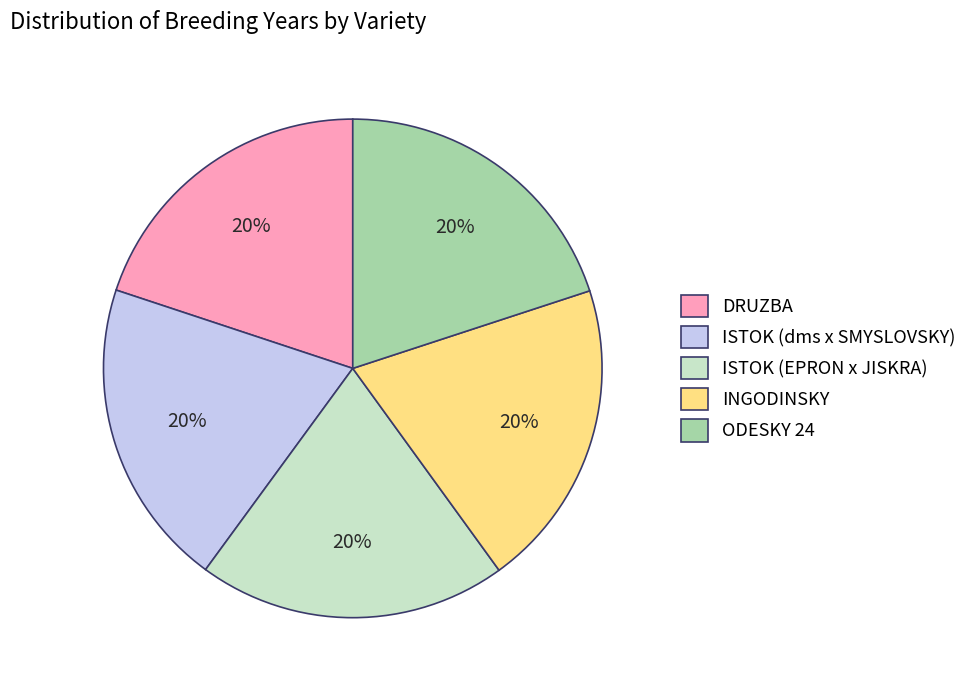

Approximately how many times larger is the value at ISTOK (dms x SMYSLOVSKY) compared to ODESKY 24?

1.0